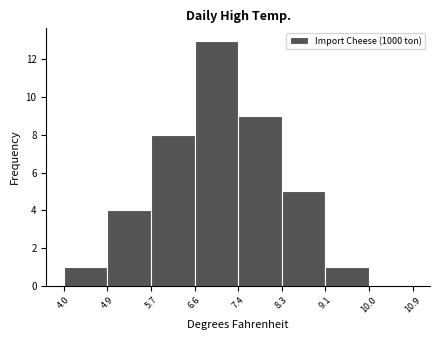

What is the height of the bar covering 9.1 to 10.0 on the x-axis? The values are not printed on the chart, so give them approximately, as read against the axis.

1